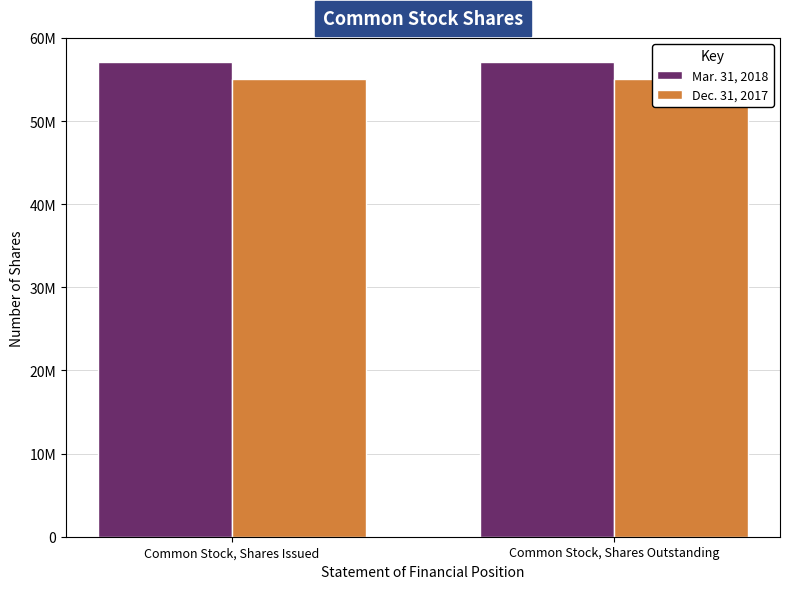

Reading right to left, list all the values displayed in this chart.

Mar. 31, 2018: Common Stock, Shares Outstanding=57145579	Common Stock, Shares Issued=57145579
Dec. 31, 2017: Common Stock, Shares Outstanding=55095579	Common Stock, Shares Issued=55095579